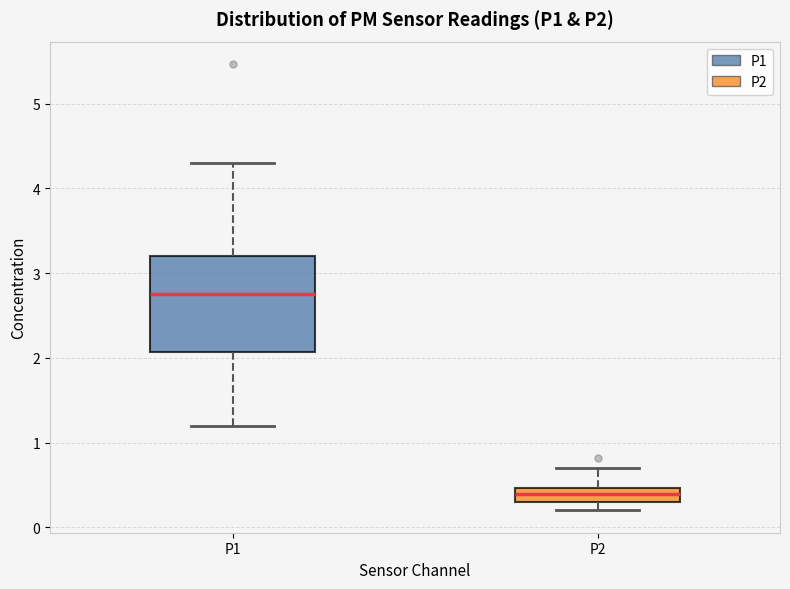

Which box is the tallest, from its lower edge to its upper edge?

P1